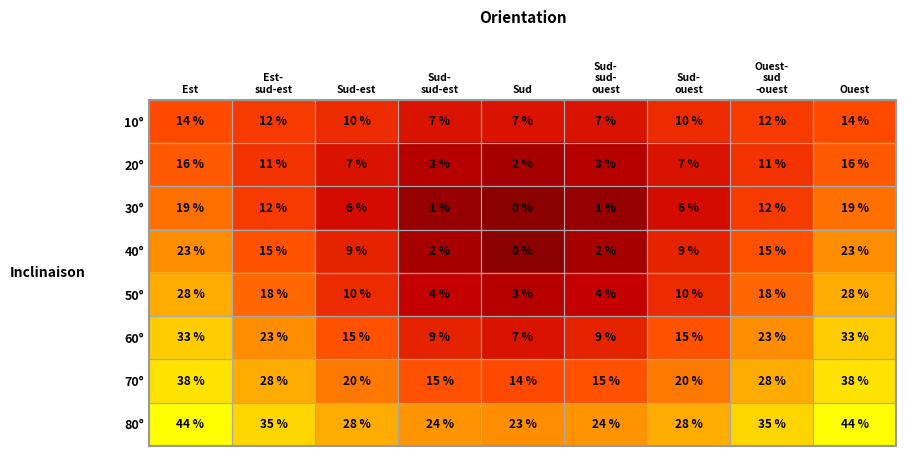

What is the lowest value of the 10° series?

7